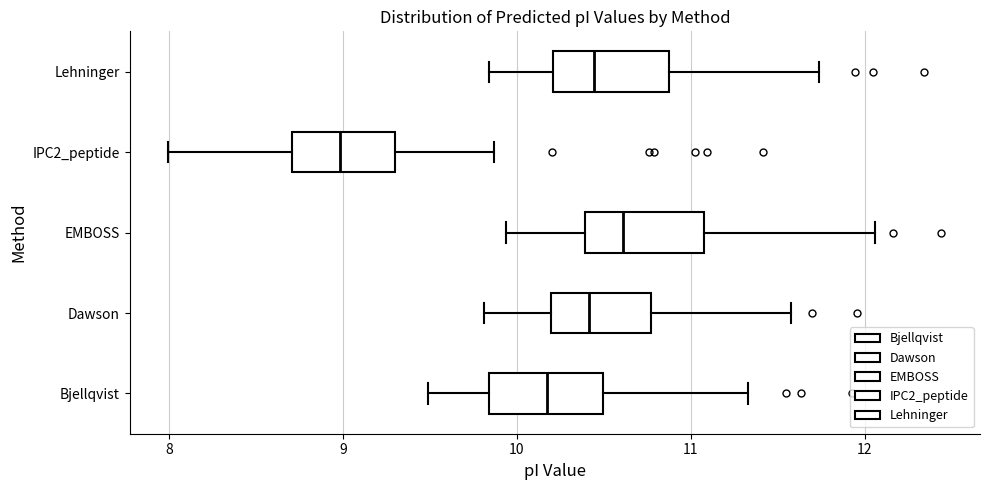

Which box has the furthest to the left median line?

IPC2_peptide